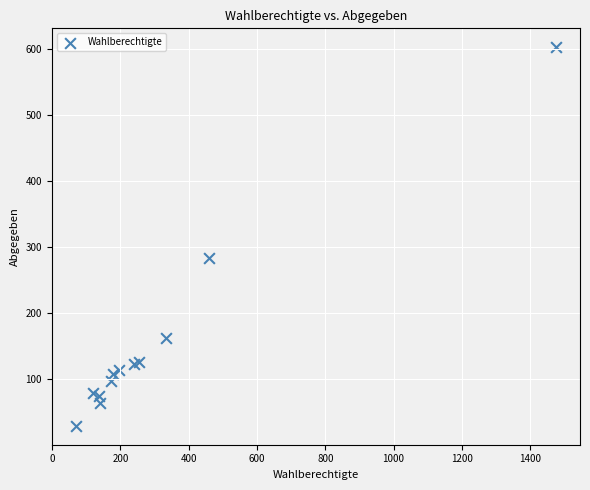

What Y value in the scatter plot is closest to 316?

284